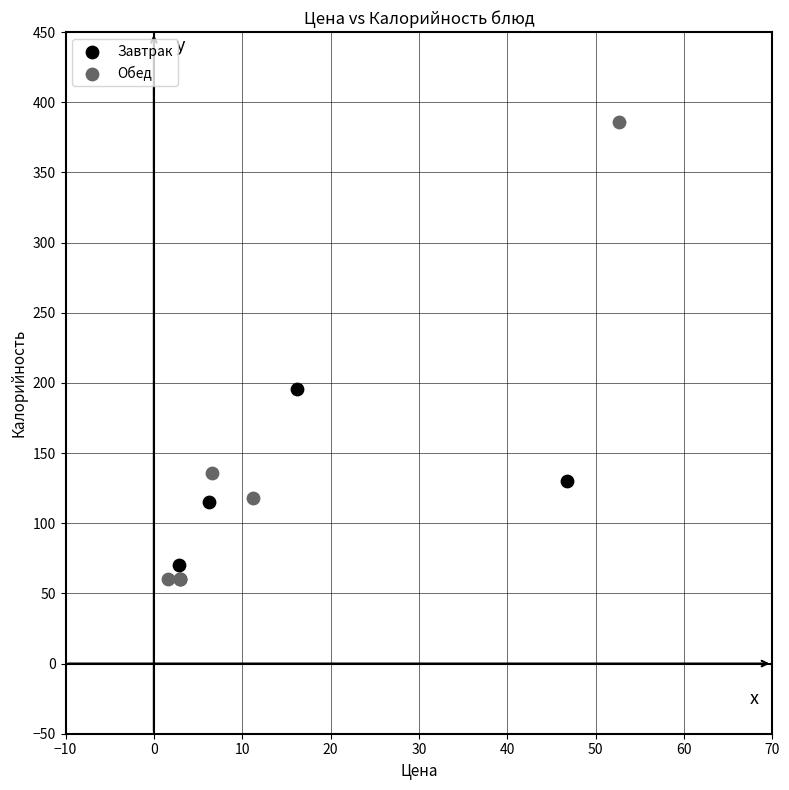

Which series contains the highest Y value?

Обед